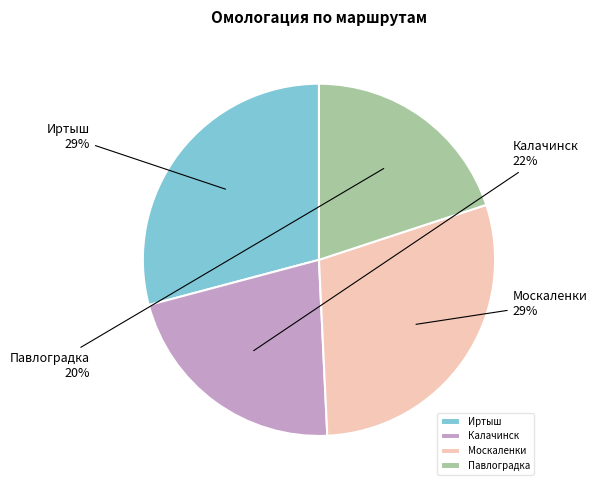

What is the smallest slice in the pie chart?

Павлоградка